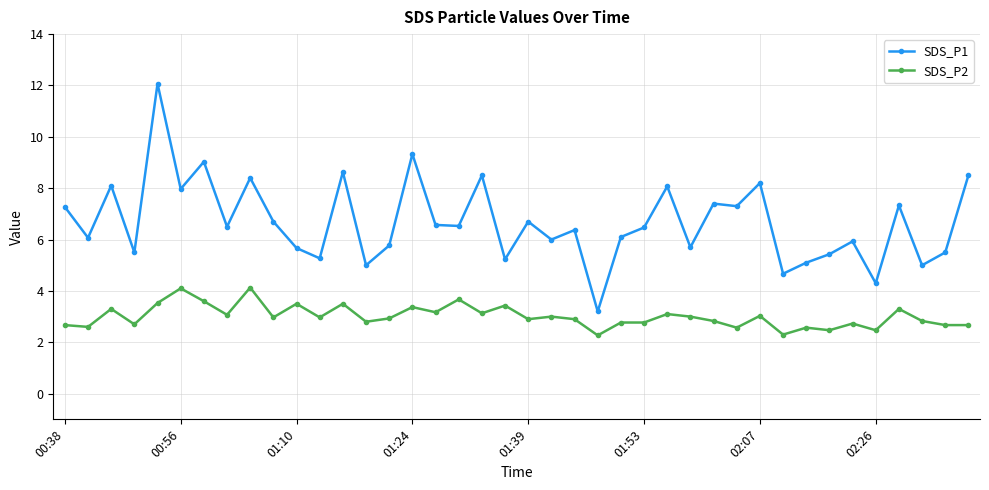

Which series has the largest total across all categories?

SDS_P1